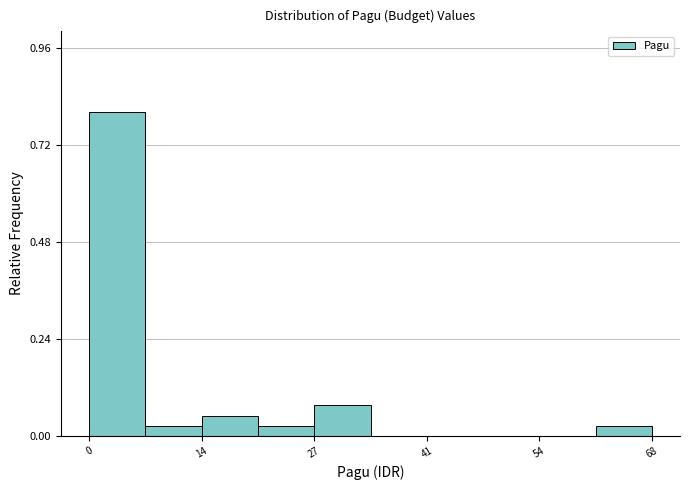

Read against the x-axis, roughly where is the centre of the tallest bar?

4